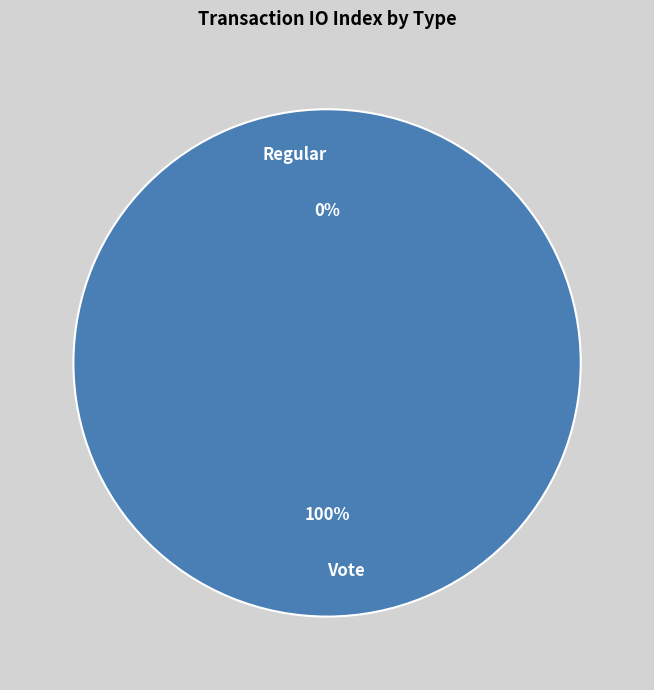

To the nearest percent, what is the combined percentage of Vote and Regular?

100%